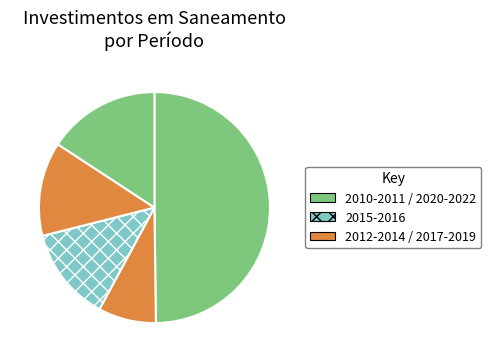

How many segments does this pie chart have?

5